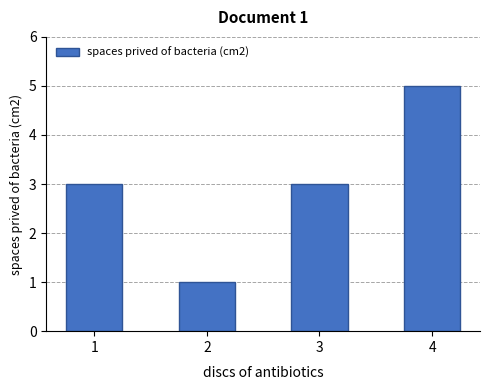

Reading left to right, what are all the values shown in this chart?

3	1	3	5